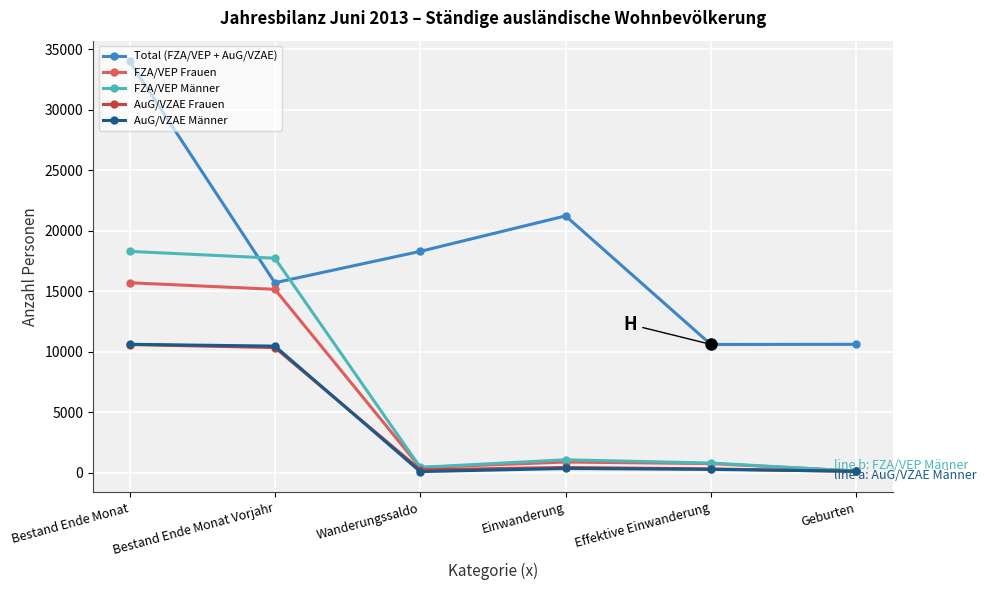

At which label does AuG/VZAE Frauen first exceed 447?

Bestand Ende Monat